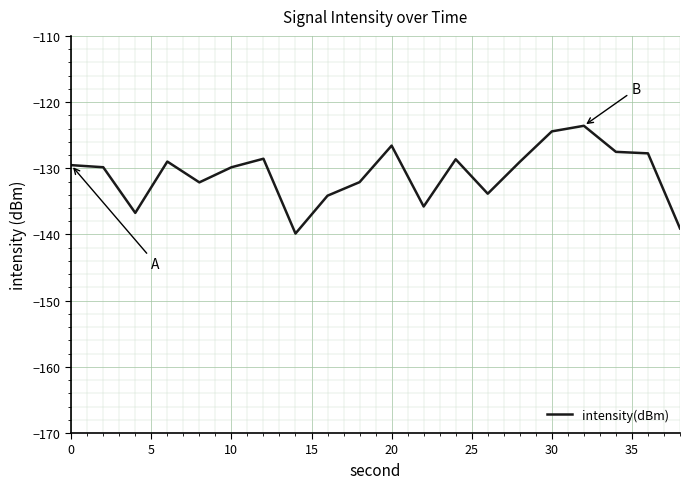

What is the smallest value displayed?

-139.9